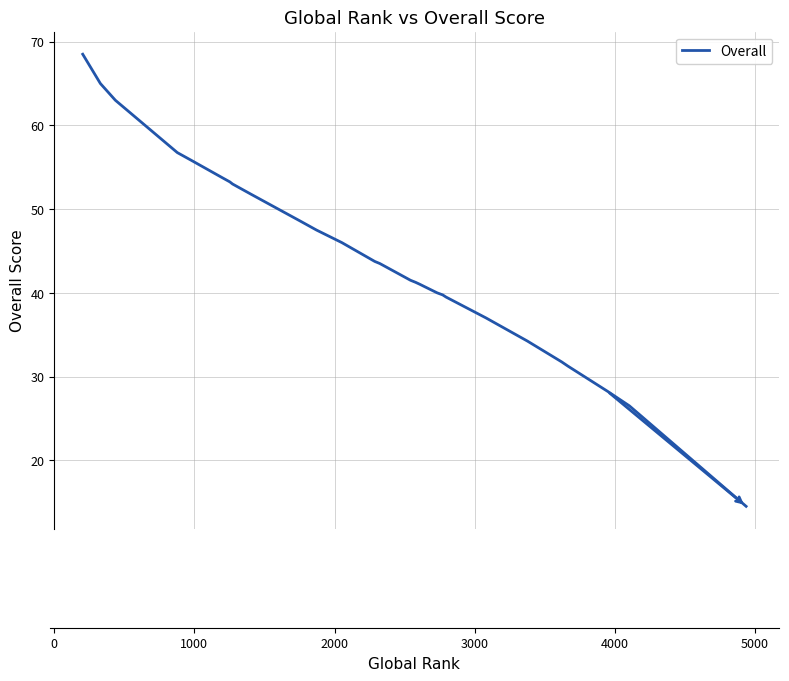

True or false: the data has more than 0 interior local peaks.

False